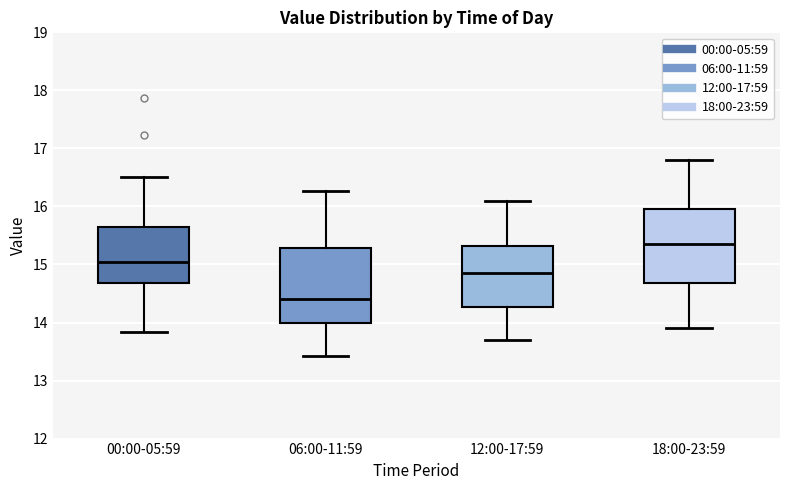

Which box has the highest median line?

18:00-23:59